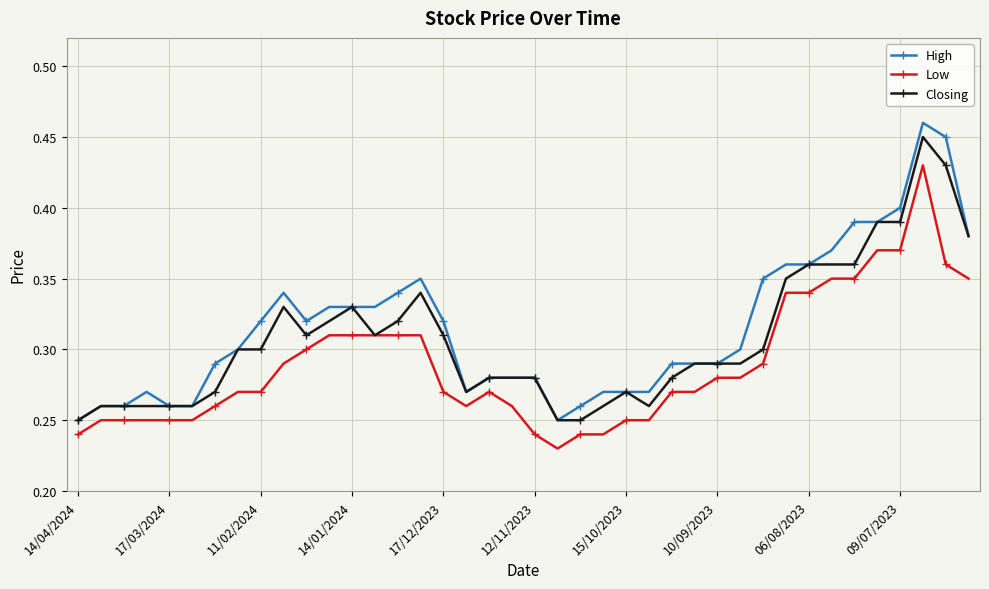

At how many categories does at least one series exceed 0?

40